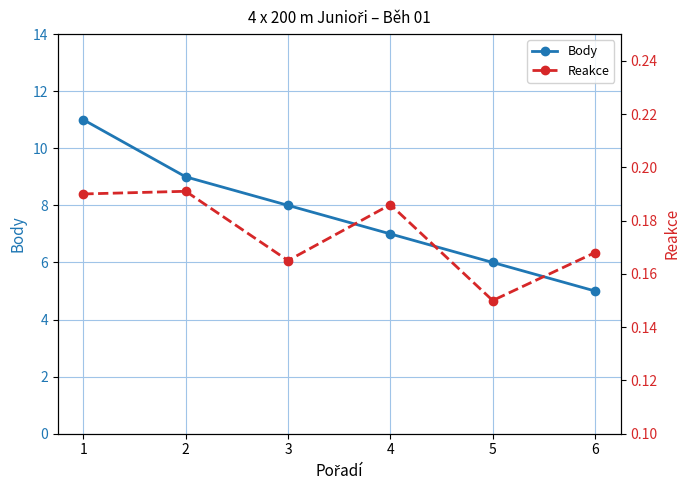

How many lines are shown in the chart?

2